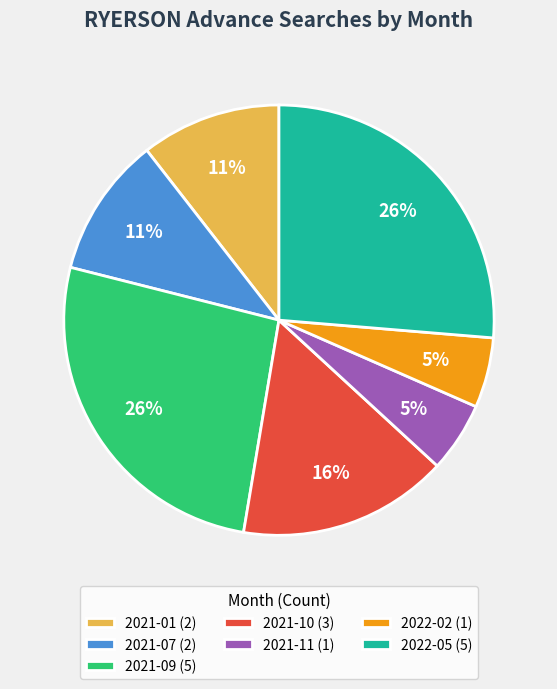

Does any single category account for the majority?

No